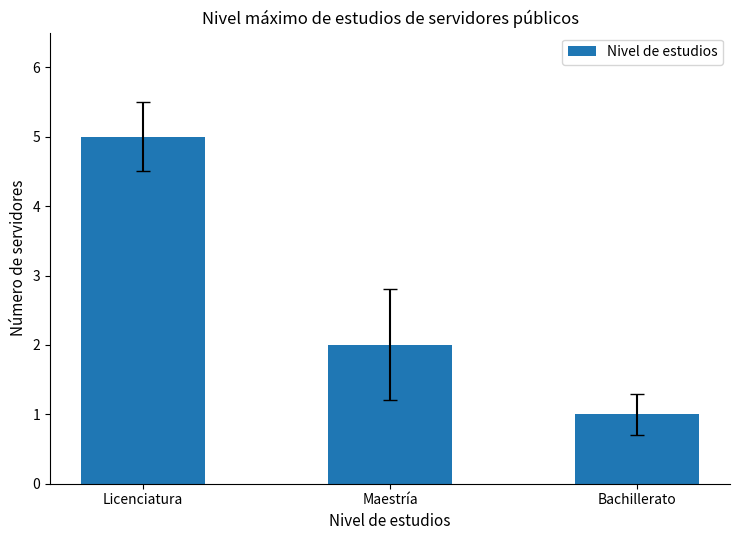

What is the maximum value shown in the chart?

5